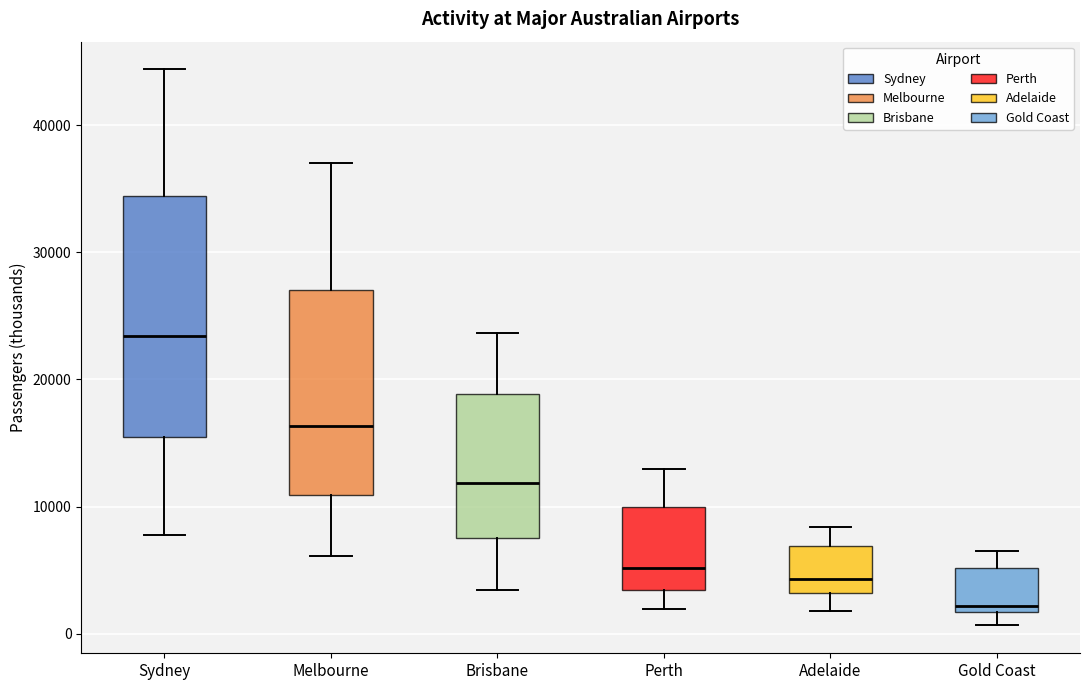

Which box's median line is the highest?

Sydney